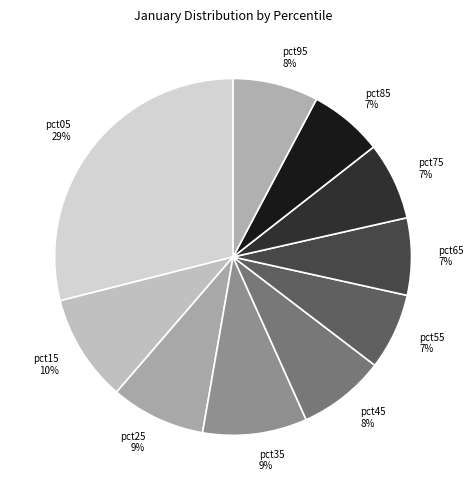

Combined, do pct45 and pct75 account for over 50%?

No